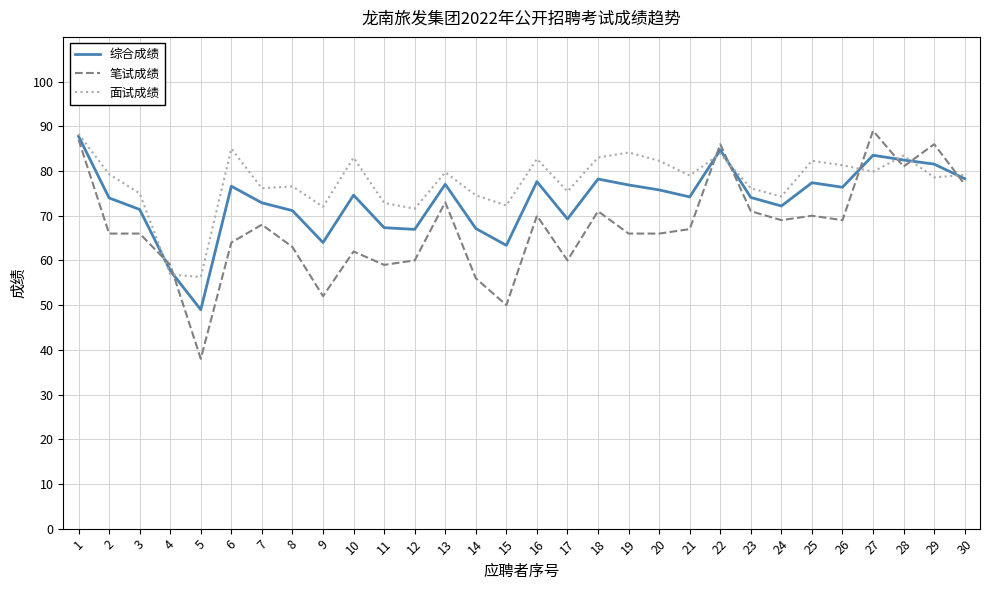

What value does the 综合成绩 series have at 18?

78.2